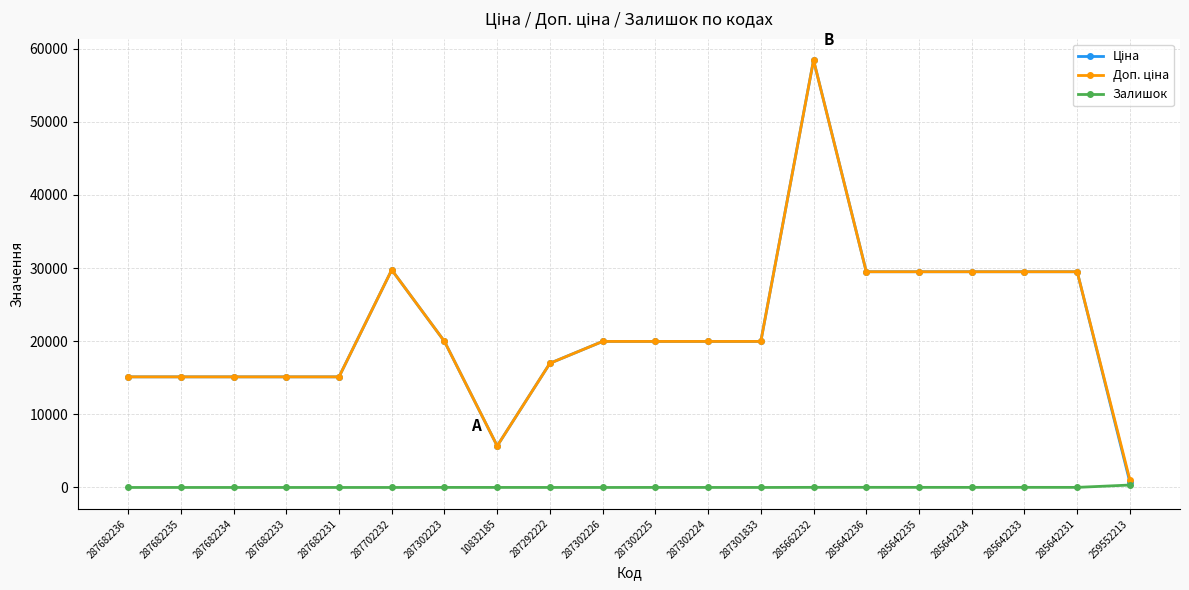

At which category is the sum across all series the highest?

285662232